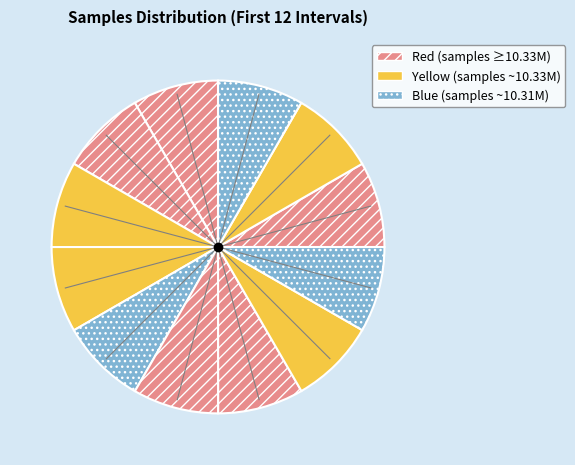

How many slices are in this pie chart?

12